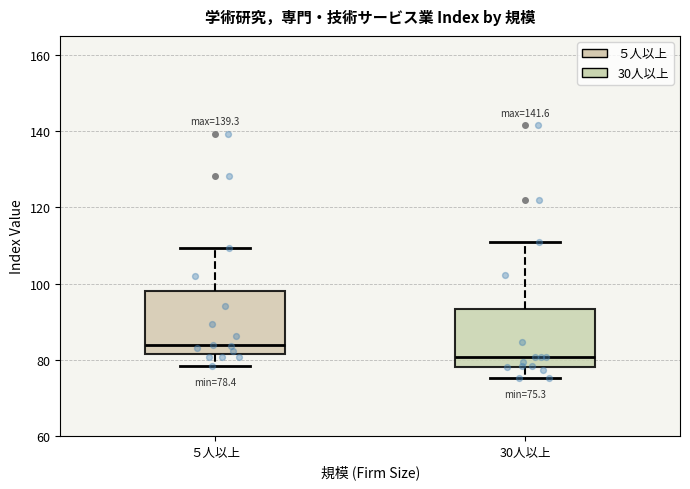

Which box has the lowest median line?

30人以上